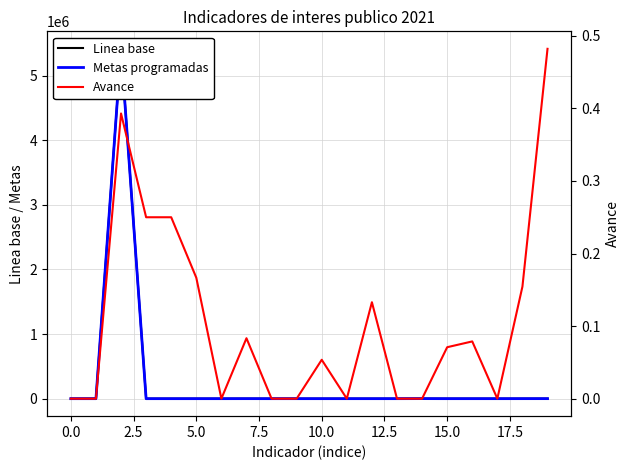

What is the average value of the Metas programadas series?

270888.7